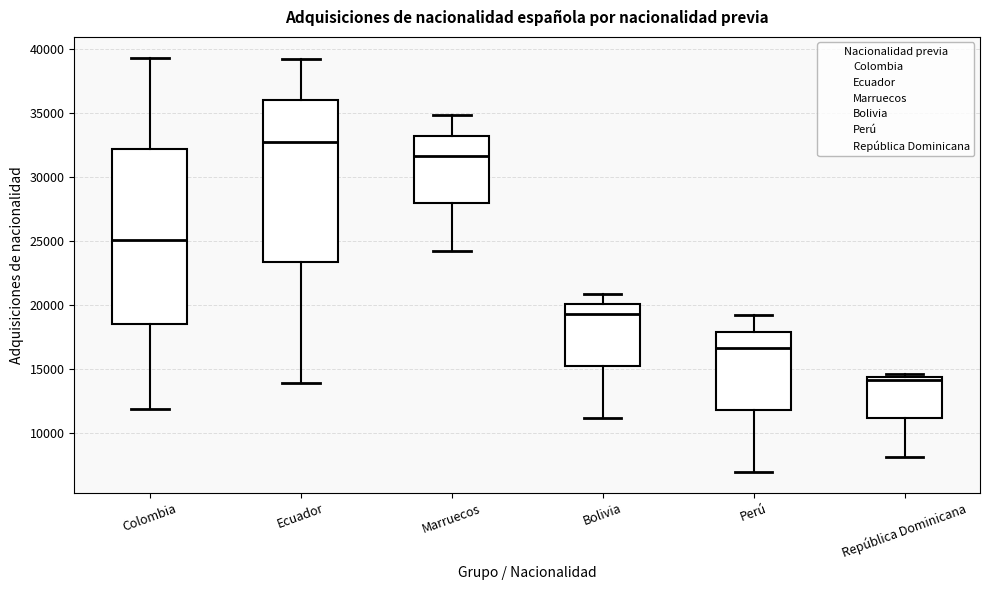

Which box's median line is the highest?

Ecuador